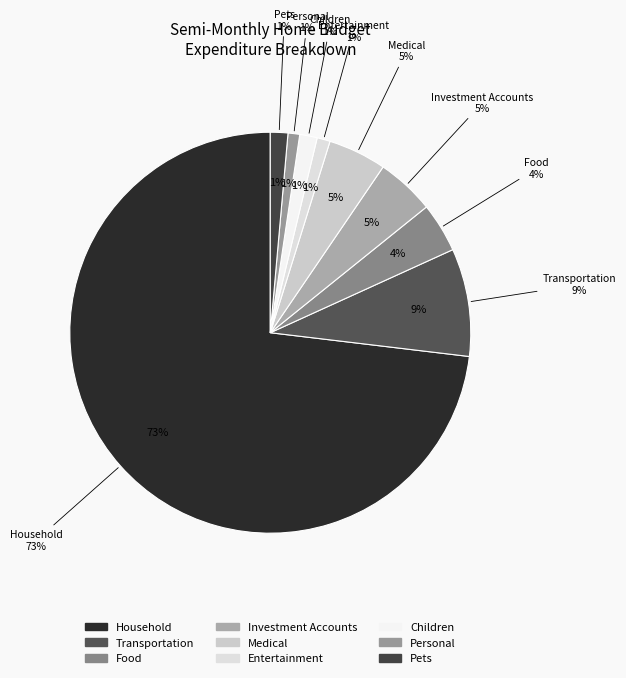

Does Entertainment account for over 50% of the chart?

No